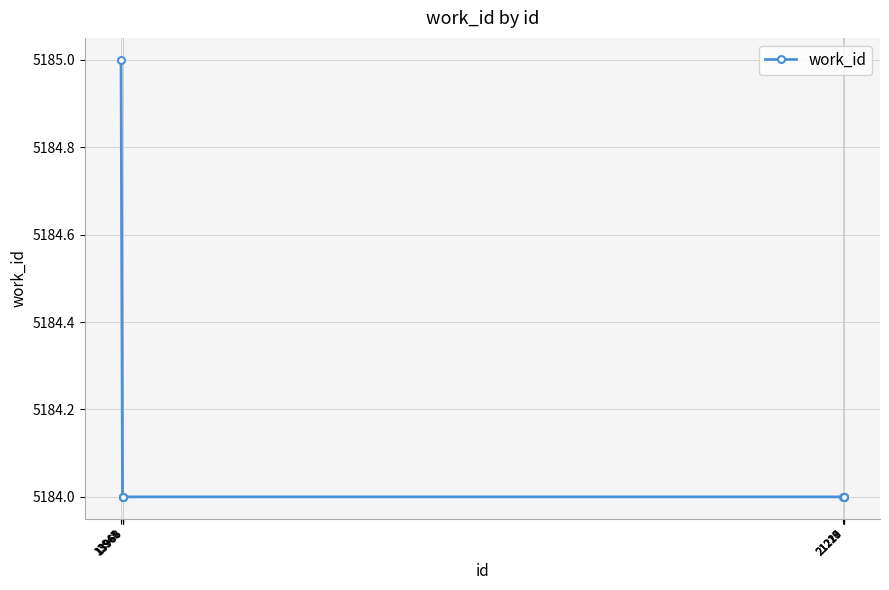

What is the average value?

5184